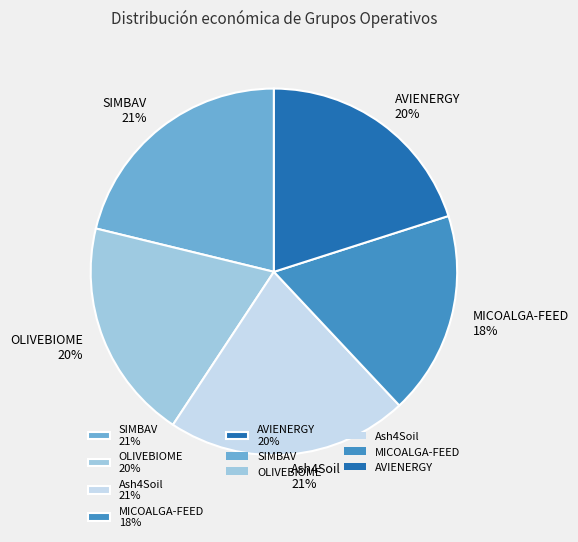

To the nearest percent, what is the difference between the largest and smallest slice percentages?

3%